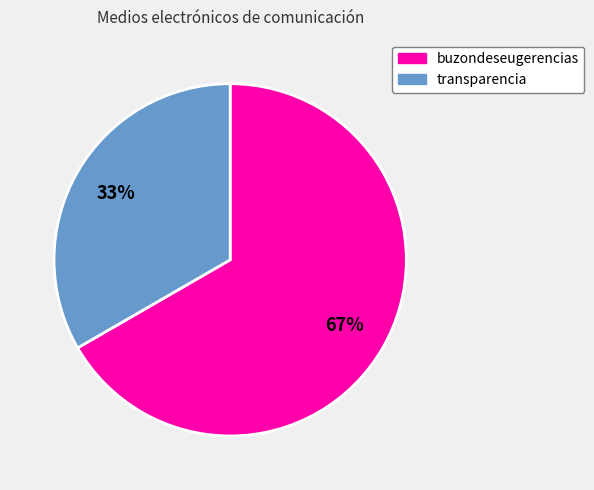

Does any single category account for the majority?

Yes